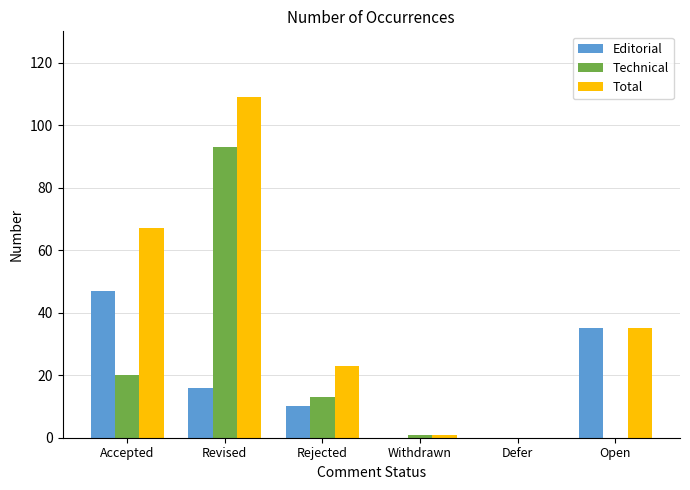

At which label is Total closest to 54?

Accepted